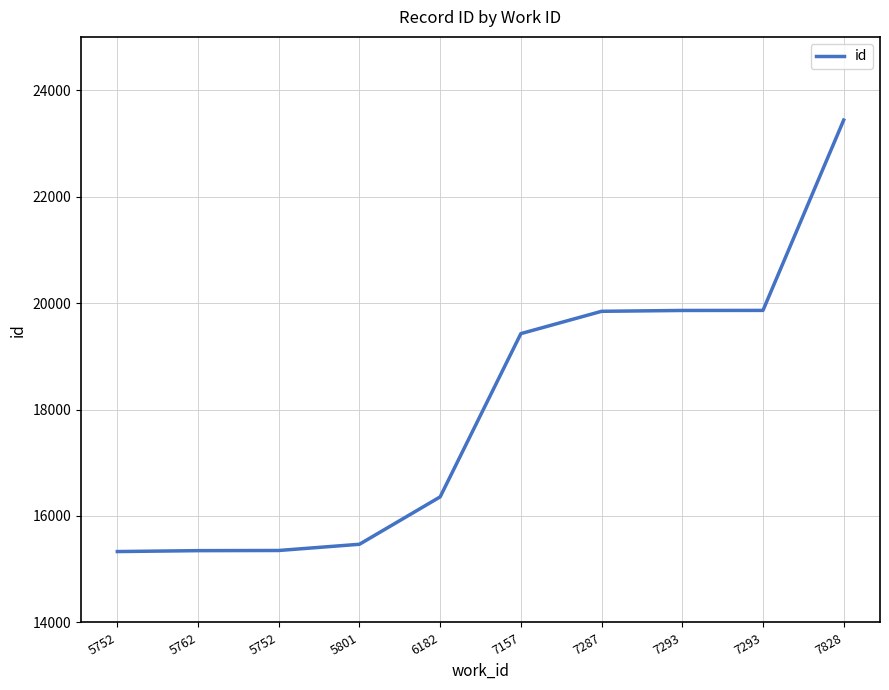

Does the chart have visible grid lines?

Yes